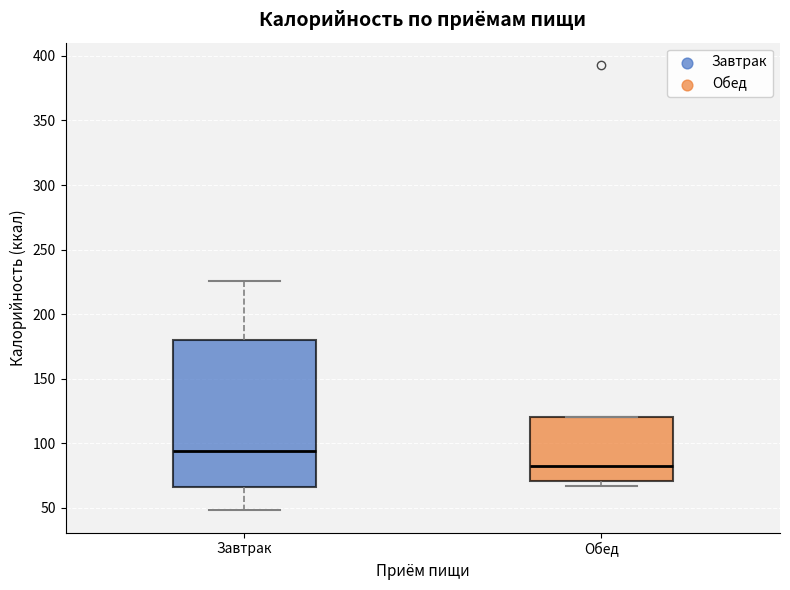

Reading left to right, transcribe this box plot: for each box, give where its median line is, the range the box spans, and where its two whiskers end, as read against the y-axis. The values are not printed on the chart, so give them approximately, as read against the axis.

Завтрак: median 95, box 65 to 180, whiskers 50 to 225
Обед: median 80, box 70 to 120, whiskers 65 to 120